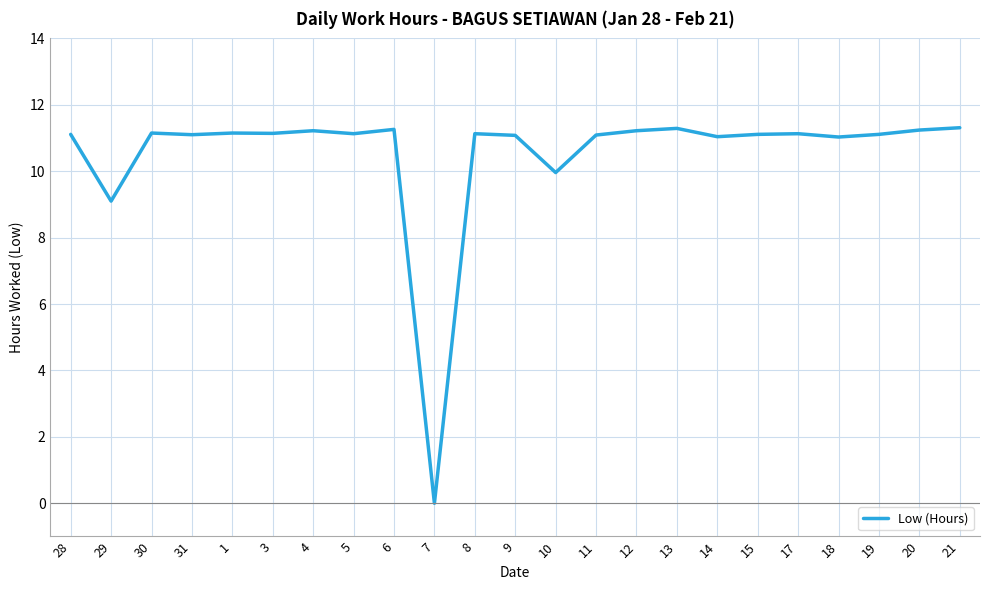

Approximately how many times larger is the value at 10 compared to 3?

0.9